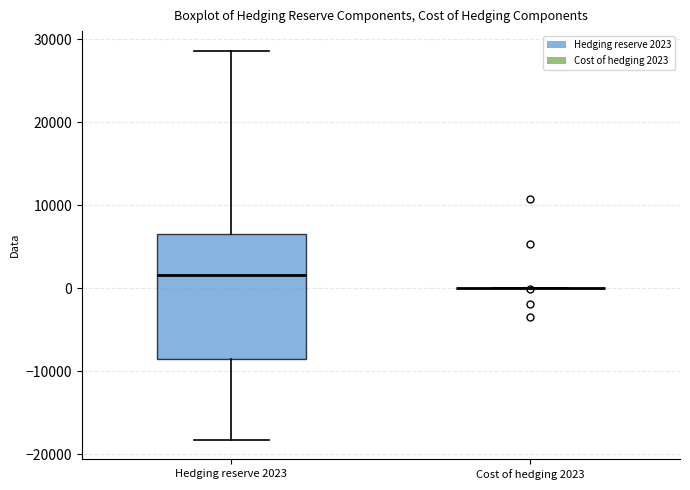

Which box is the tallest, from its lower edge to its upper edge?

Hedging reserve 2023